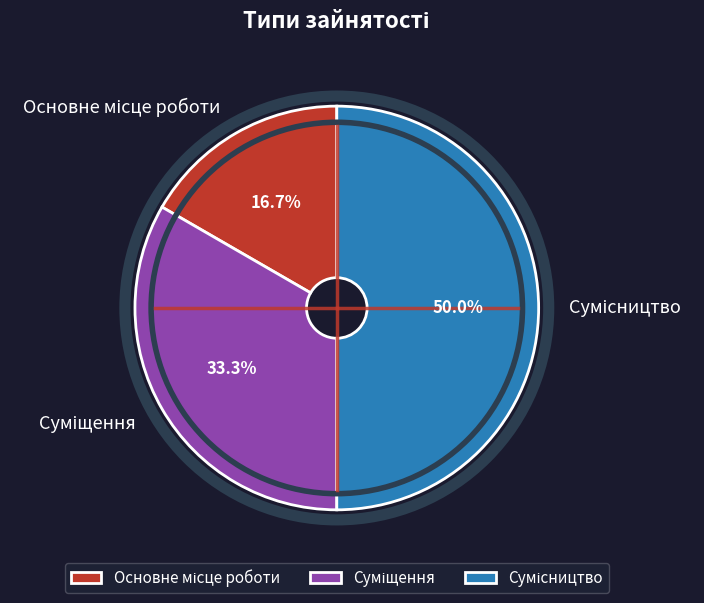

Count the number of slices in the pie.

3